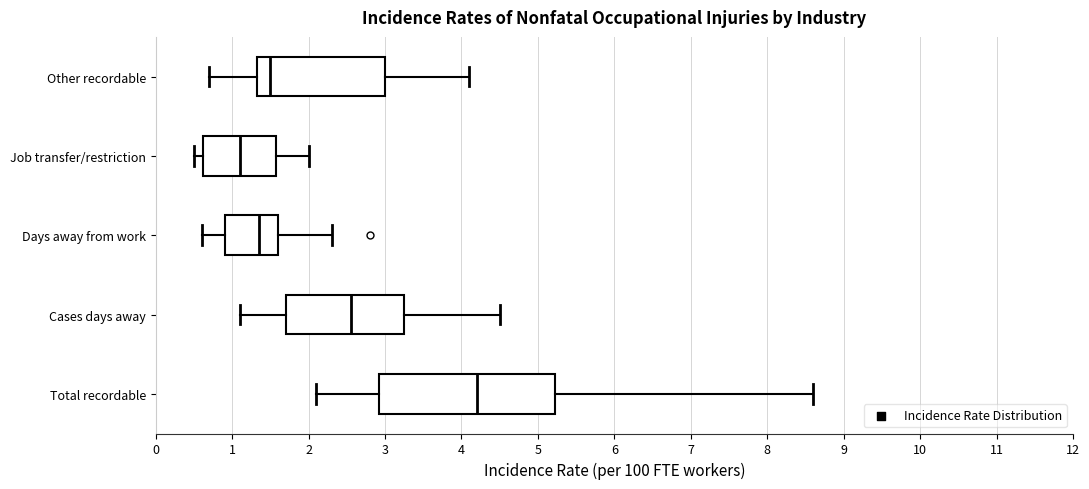

Where does the left whisker of the box for Cases days away end on the x-axis? The values are not printed on the chart, so give them approximately, as read against the axis.

1.1